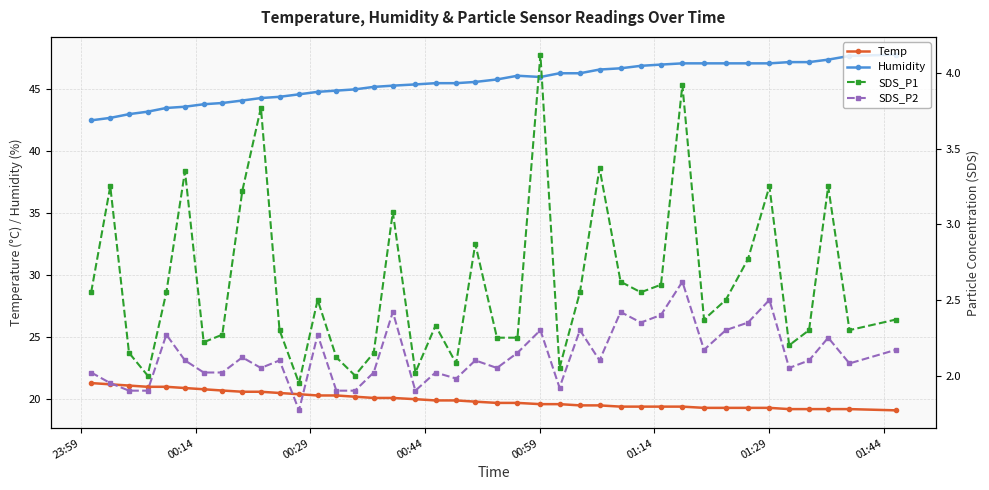

True or false: Humidity and Temp intersect in this chart.

False